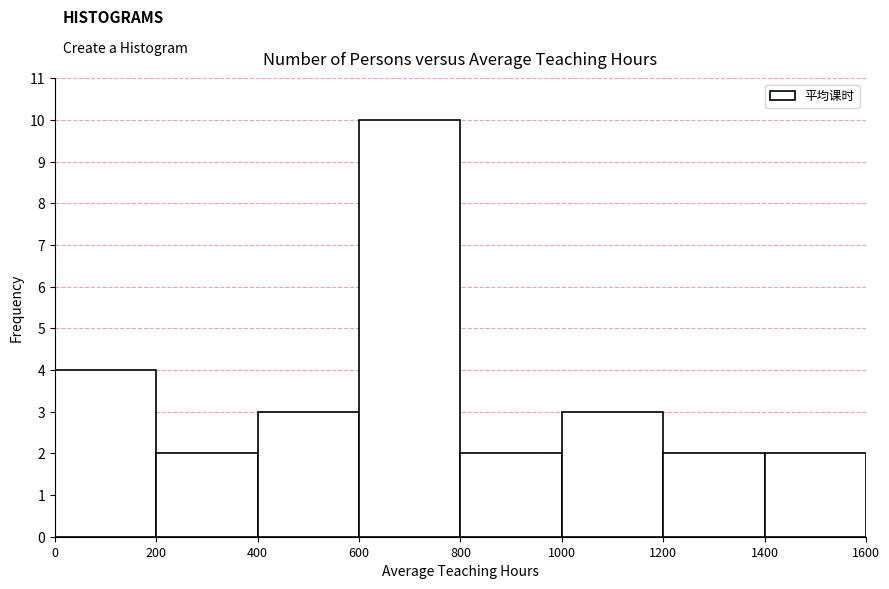

How tall is the bar that spans 400 to 600 on the x-axis? The values are not printed on the chart, so give them approximately, as read against the axis.

3